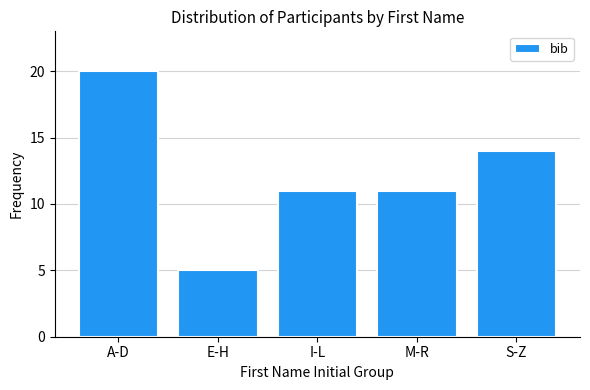

Reading left to right, transcribe all the data shown in this chart.

20	5	11	11	14